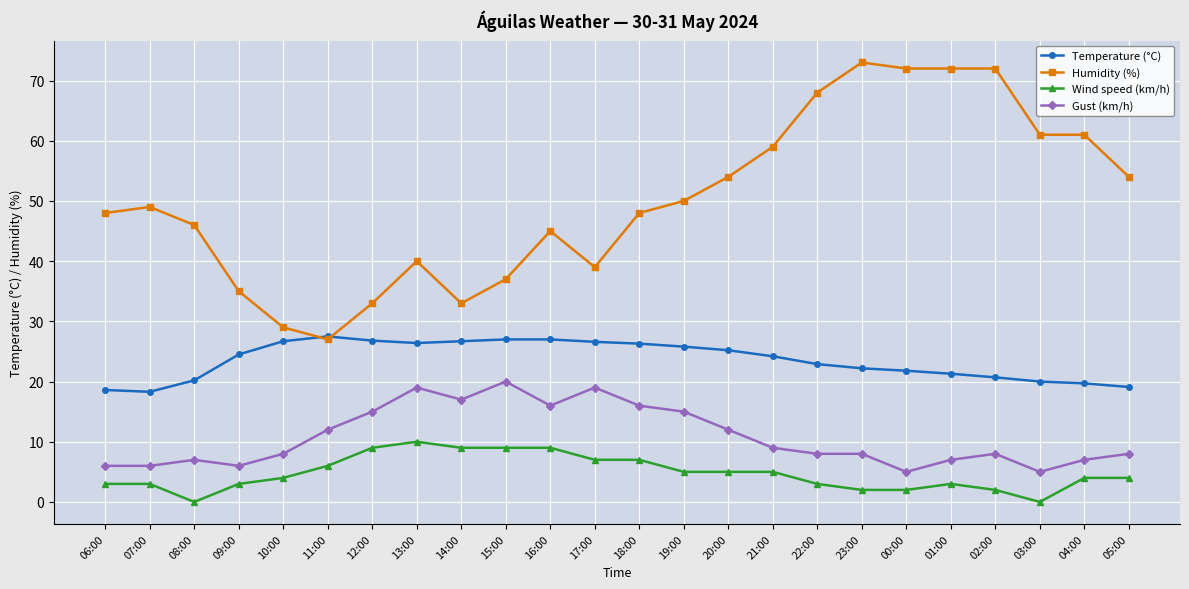

What is the label of the 11th point from the left?

16:00